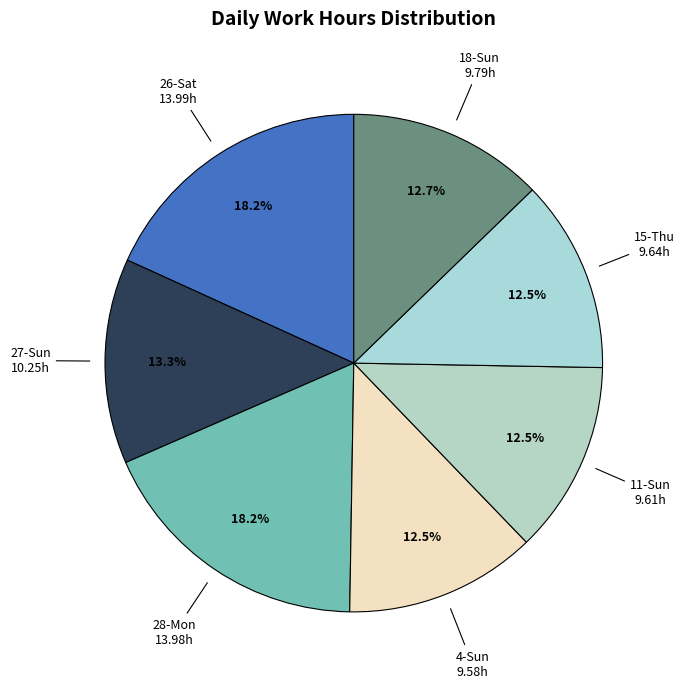

How many slices are in this pie chart?

7